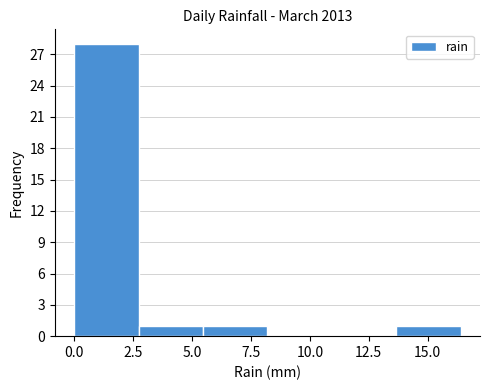

What is the height of the bar covering 13.5 to 16.5 on the x-axis? Neither the bar edges nor the heights are printed on the chart, so give them approximately, as read against the axes.

1